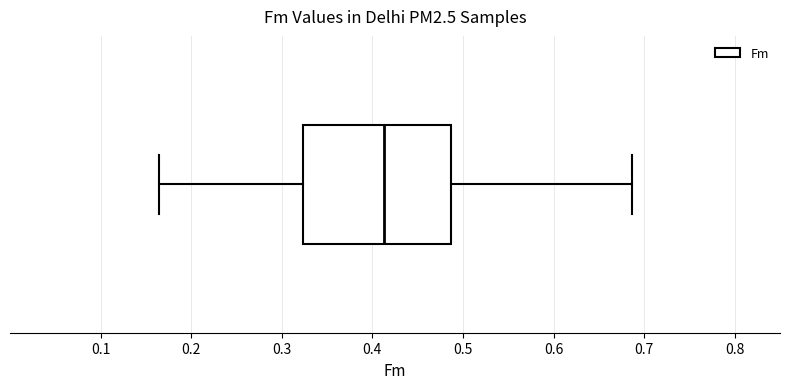

Transcribe this box plot: give where the median line is, the range the box spans, and where the two whiskers end, as read against the x-axis. The values are not printed on the chart, so give them approximately, as read against the axis.

median 0.41, box 0.32 to 0.49, whiskers 0.17 to 0.69